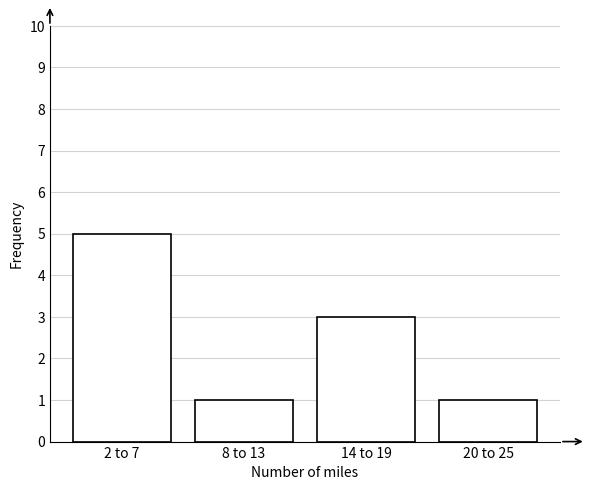

Reading left to right, extract all data points from this chart.

5	1	3	1